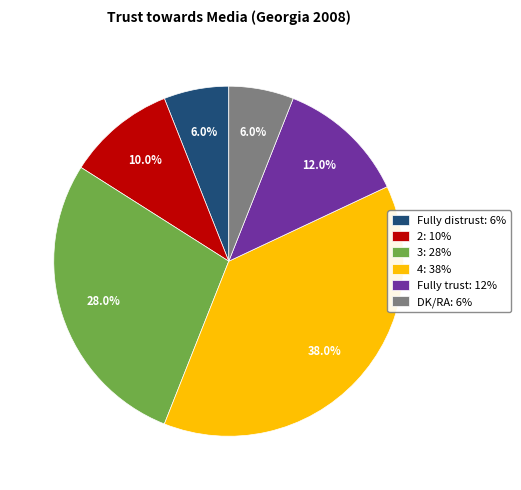

Does Fully distrust represent more than half of the total?

No